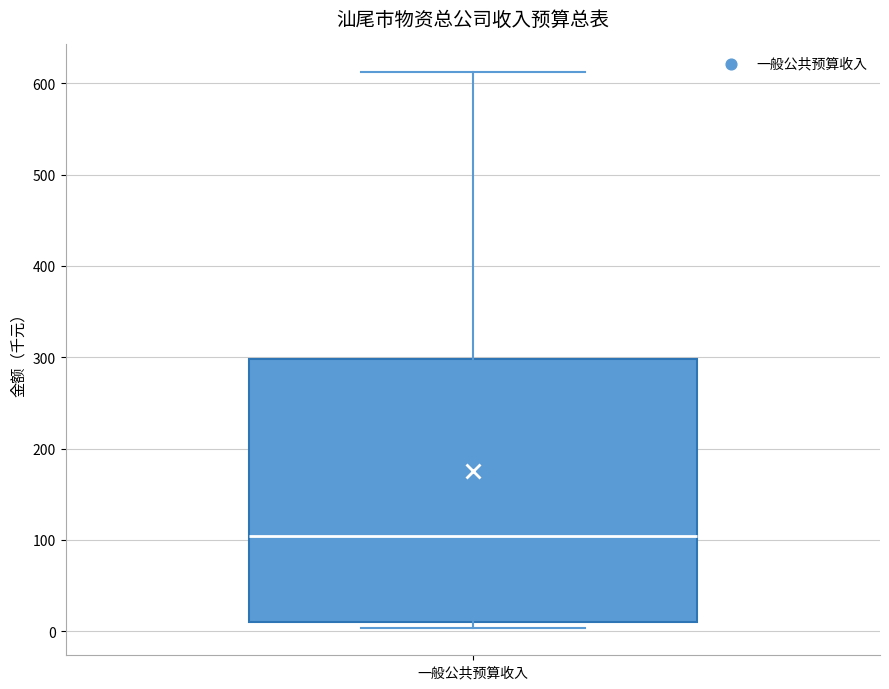

Transcribe this box plot: give where the median line is, the range the box spans, and where the two whiskers end, as read against the y-axis. The values are not printed on the chart, so give them approximately, as read against the axis.

median 100, box 10 to 300, whiskers 0 to 610